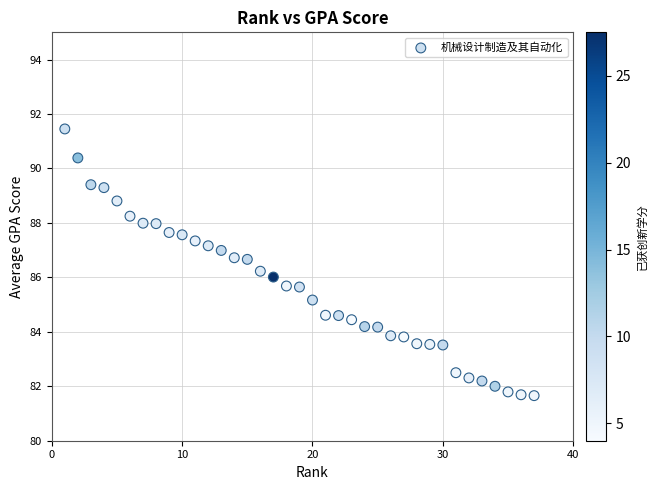

What is the range of X values (max minus min)?

36.0